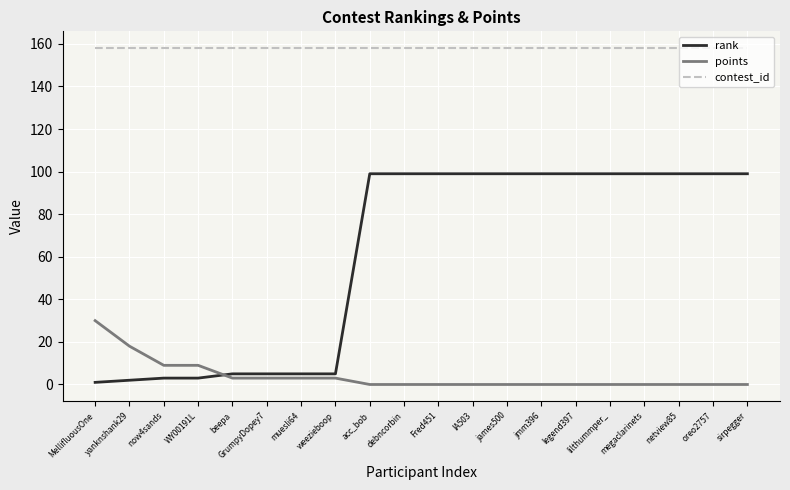

What is the greatest value displayed?

158